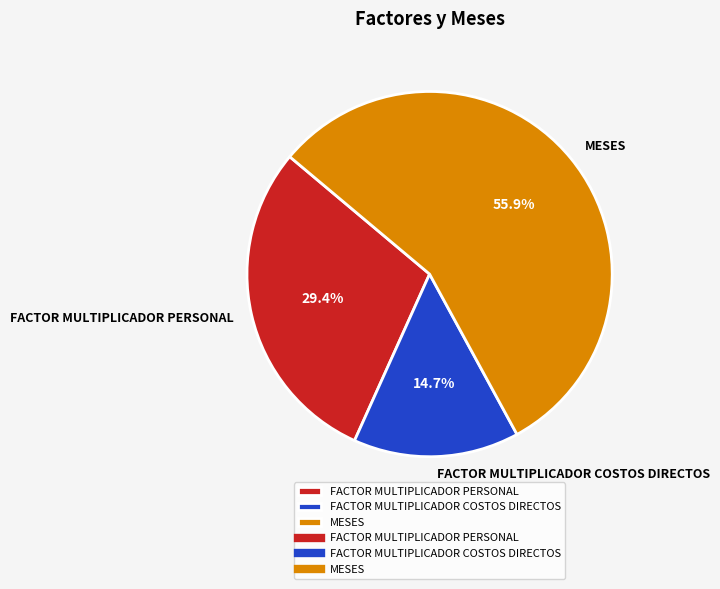

Between FACTOR MULTIPLICADOR PERSONAL and FACTOR MULTIPLICADOR COSTOS DIRECTOS, which is larger?

FACTOR MULTIPLICADOR PERSONAL